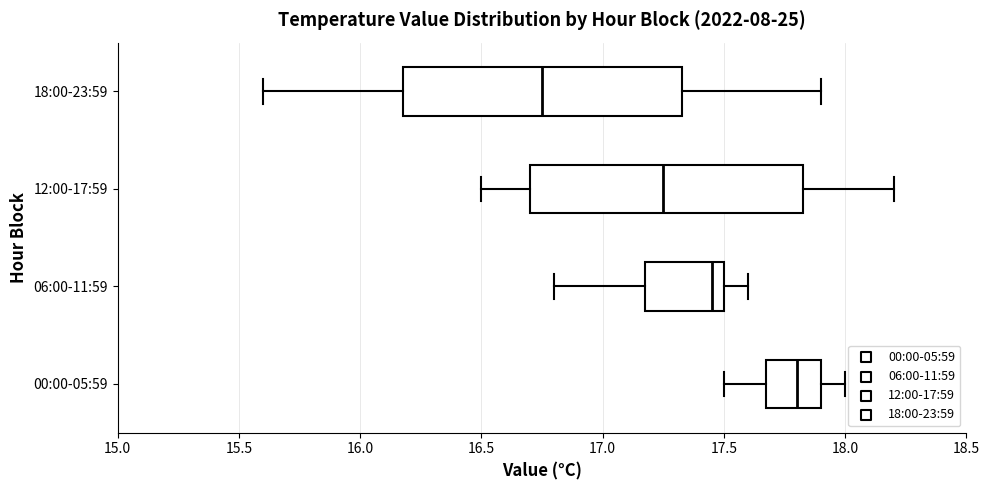

Reading bottom to top, read every box against the x-axis: the position of its median line, the range the box covers, and the ends of its whiskers. The values are not printed on the chart, so give them approximately, as read against the axis.

00:00-05:59: median 17.80, box 17.70 to 17.90, whiskers 17.50 to 18.00
06:00-11:59: median 17.45, box 17.20 to 17.50, whiskers 16.80 to 17.60
12:00-17:59: median 17.25, box 16.70 to 17.85, whiskers 16.50 to 18.20
18:00-23:59: median 16.75, box 16.20 to 17.35, whiskers 15.60 to 17.90